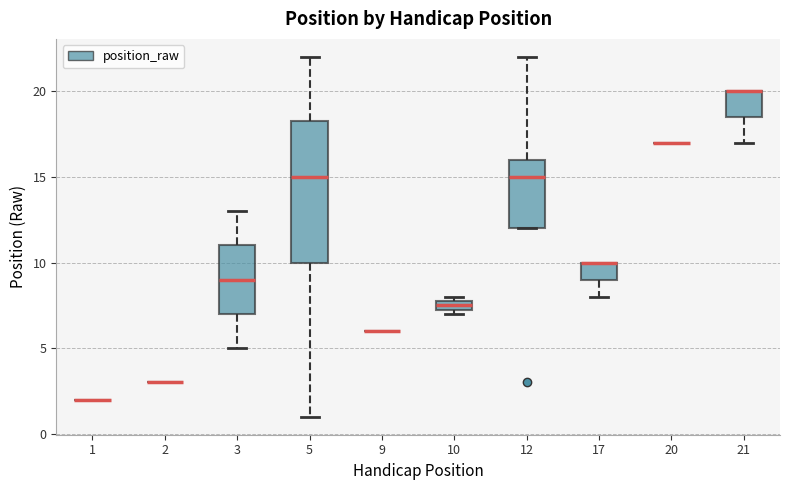

Which box is the tallest, from its lower edge to its upper edge?

5